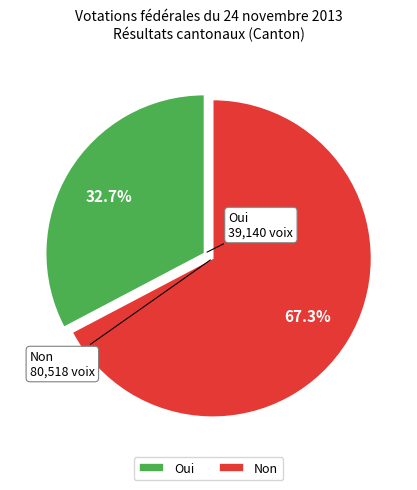

To the nearest percent, what percentage of the pie is Oui?

33%